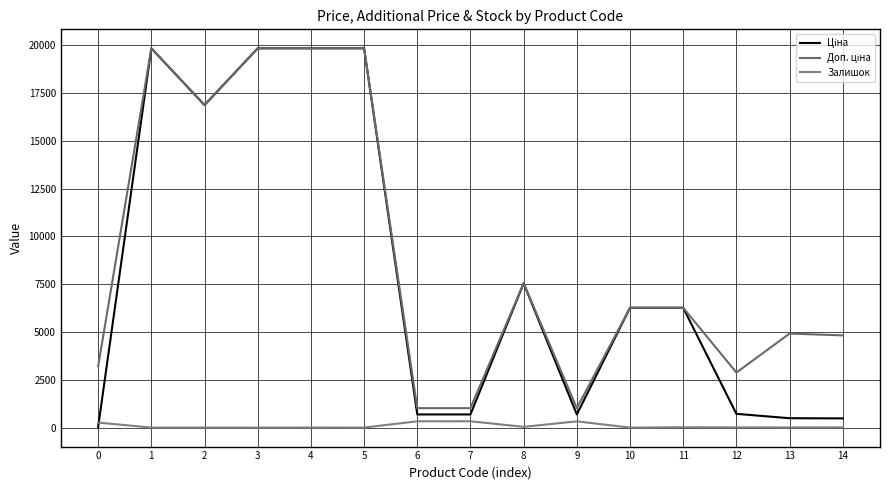

Is this an area chart (filled region under the line)?

No